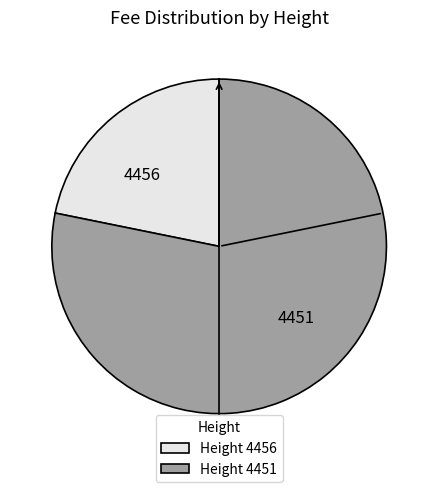

The 4456 slice represents 15% of the pie. True or false?

False